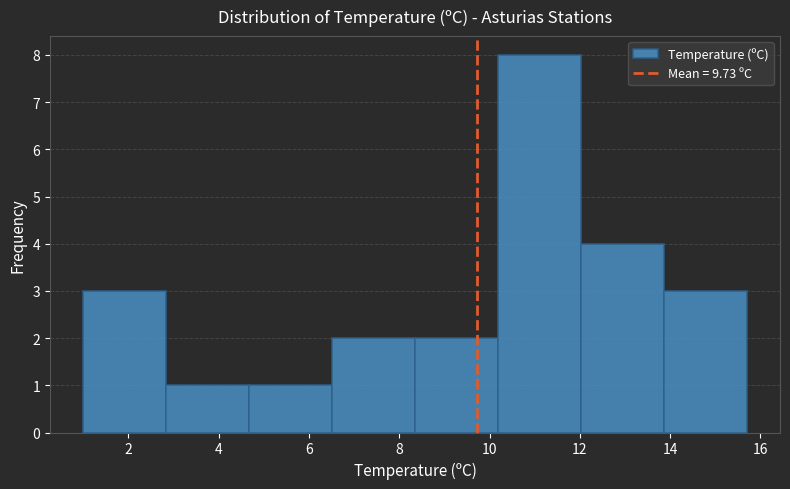

Reading left to right, list every bar in this chart as the range it spans on the x-axis followed by its height. Neither the bar edges nor the heights are printed on the chart, so give them approximately, as read against the axes.

1.0 to 2.8: 3
2.8 to 4.6: 1
4.6 to 6.6: 1
6.6 to 8.4: 2
8.4 to 10.2: 2
10.2 to 12.0: 8
12.0 to 13.8: 4
13.8 to 15.8: 3